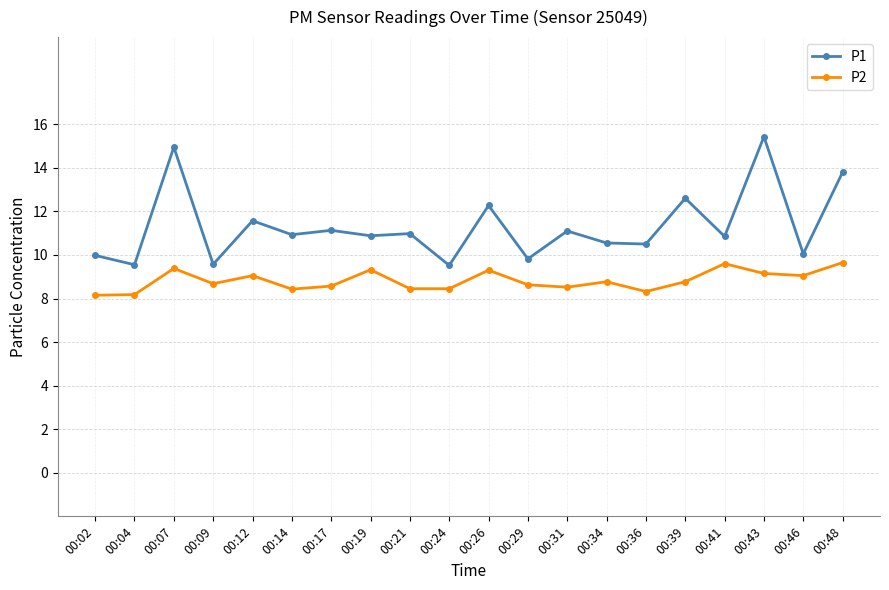

What is the difference between the maximum and second lowest values in the P1 series?

5.9